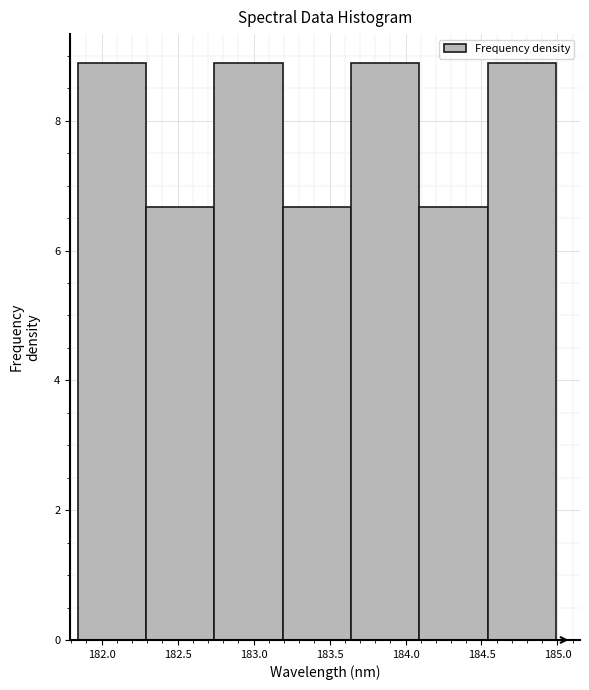

Reading left to right, transcribe this chart: for each bar, give the range it covers on the x-axis and its height. Neither the bar edges nor the heights are printed on the chart, so give them approximately, as read against the axes.

181.85 to 182.30: 8.8
182.30 to 182.75: 6.6
182.75 to 183.20: 8.8
183.20 to 183.65: 6.6
183.65 to 184.10: 8.8
184.10 to 184.55: 6.6
184.55 to 185.00: 8.8